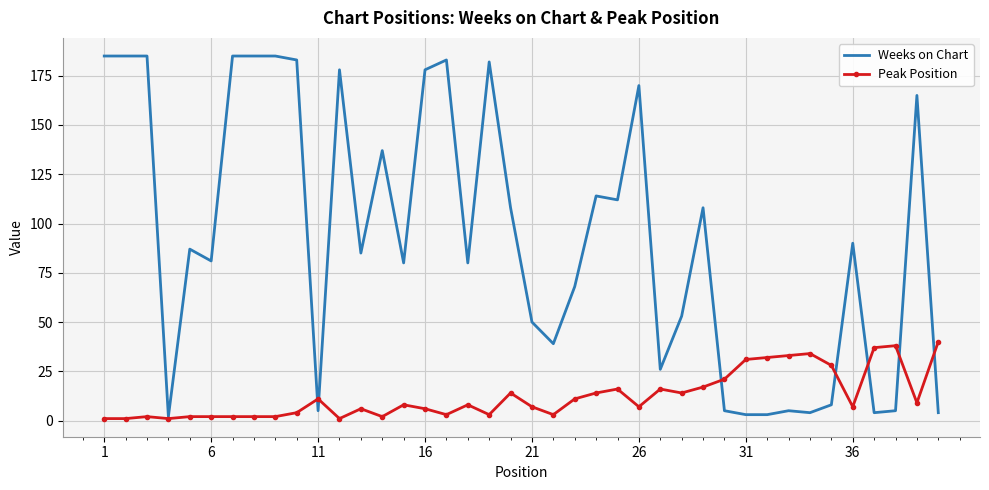

Rank the series by their maximum value, from highest to lowest.

Weeks on Chart, Peak Position